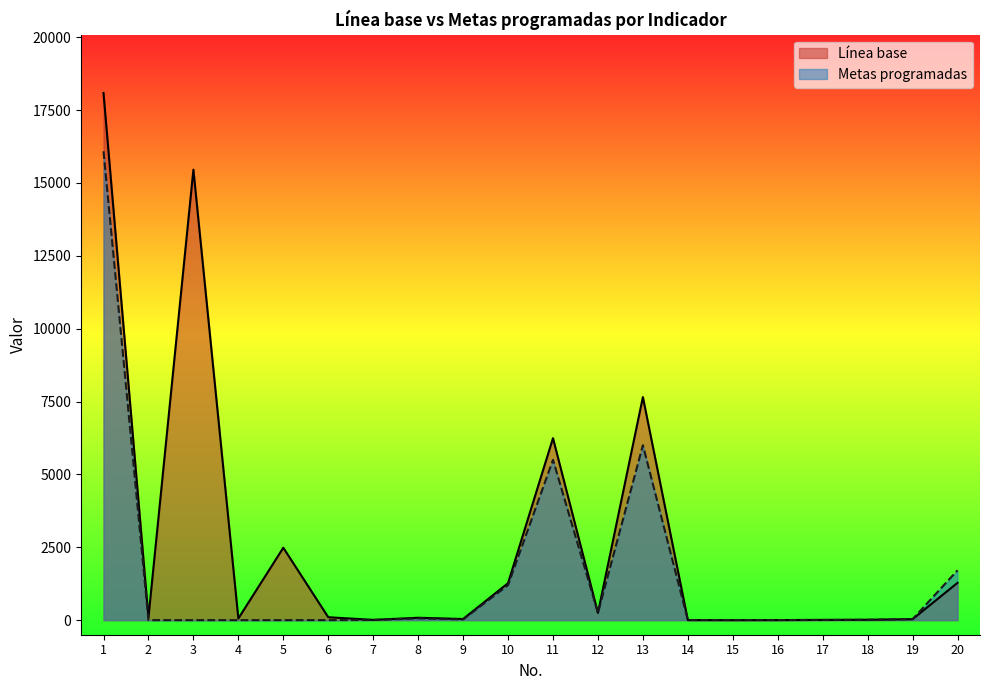

Which series changed the most between 1 and 15?

Línea base